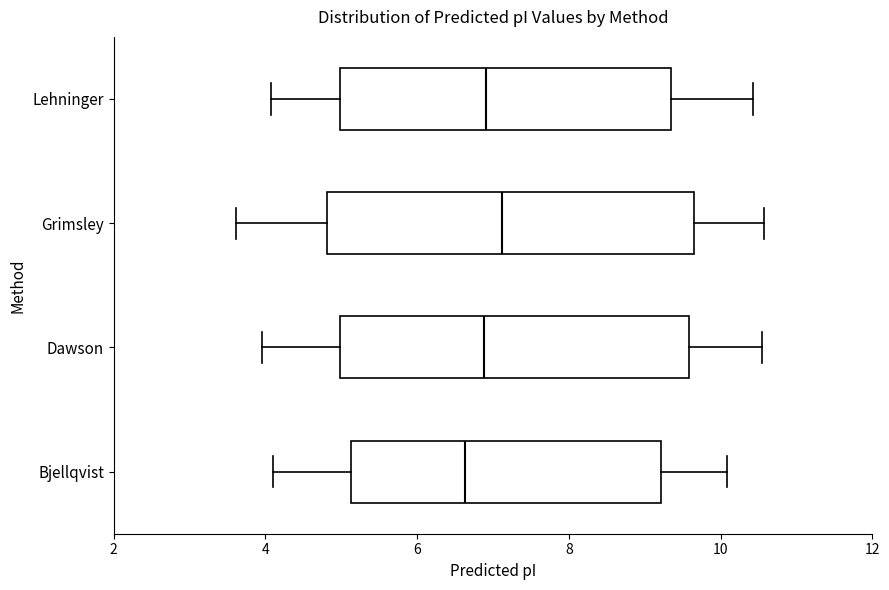

Reading bottom to top, read every box against the x-axis: the position of its median line, the range the box covers, and the ends of its whiskers. The values are not printed on the chart, so give them approximately, as read against the axis.

Bjellqvist: median 6.6, box 5.2 to 9.2, whiskers 4.2 to 10.0
Dawson: median 6.8, box 5.0 to 9.6, whiskers 4.0 to 10.6
Grimsley: median 7.2, box 4.8 to 9.6, whiskers 3.6 to 10.6
Lehninger: median 7.0, box 5.0 to 9.4, whiskers 4.0 to 10.4